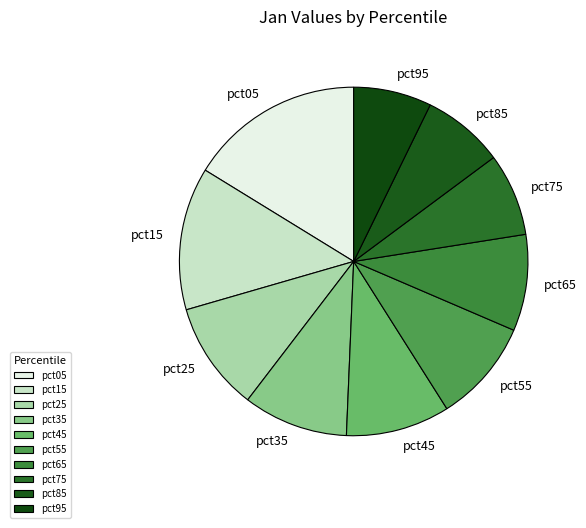

Is it true that pct15 is 2% of the pie?

False